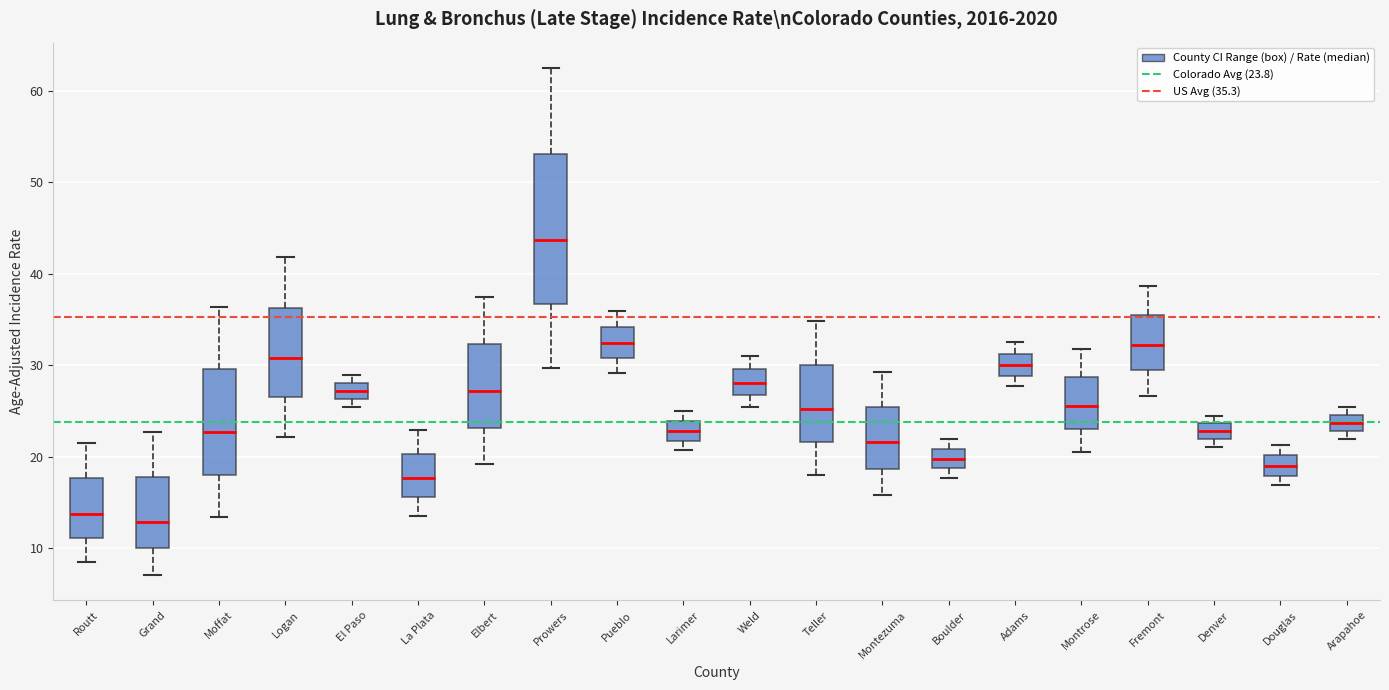

Which box is the tallest, from its lower edge to its upper edge?

Prowers